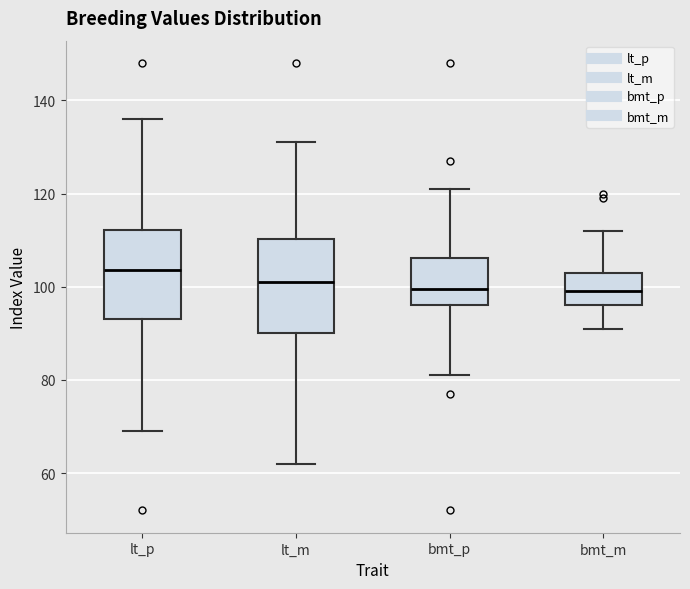

Which box's median line is the highest?

lt_p